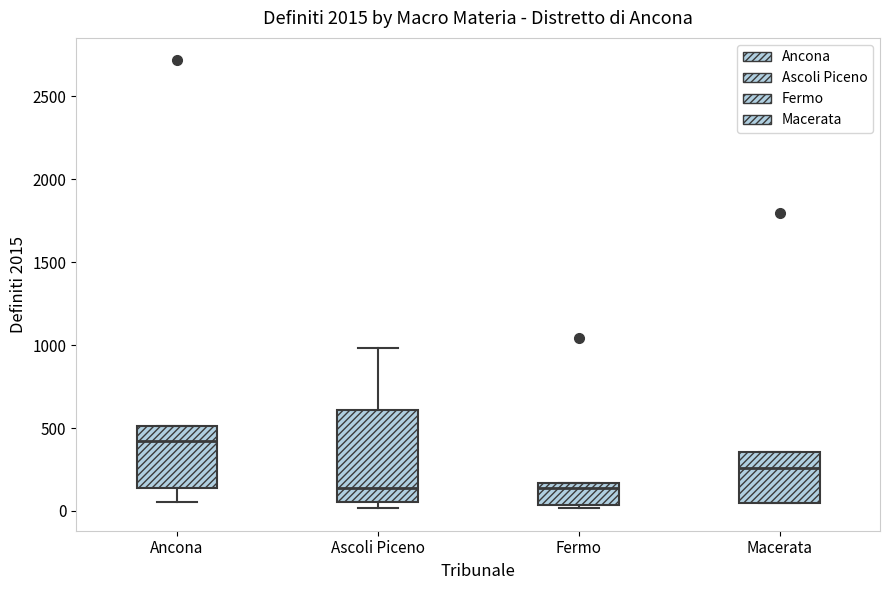

Comparing the boxes themselves (not the whiskers), which one is the tallest?

Ascoli Piceno